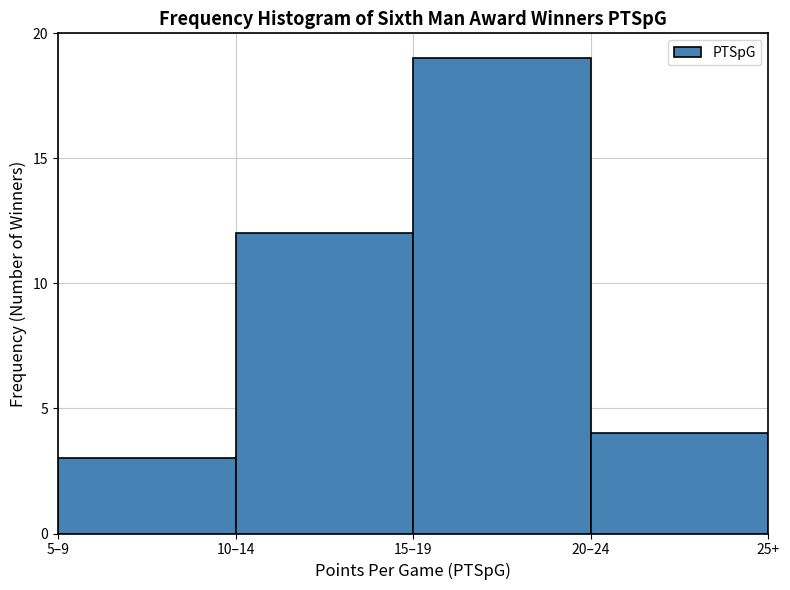

Reading left to right, list all the values displayed in this chart.

5–9=3	10–14=12	15–19=19	20–24=4